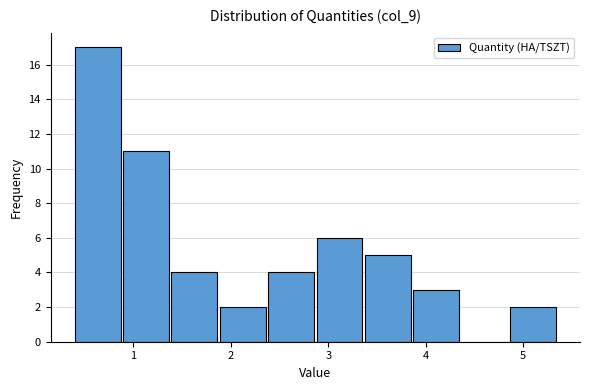

How tall is the bar that spans 3.4 to 3.9 on the x-axis? Neither the bar edges nor the heights are printed on the chart, so give them approximately, as read against the axes.

5